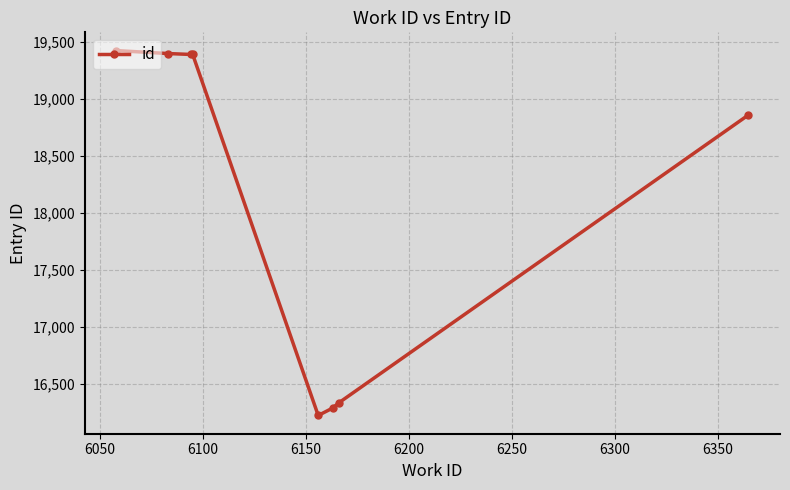

What is the value of the 5th point from the left?

16222